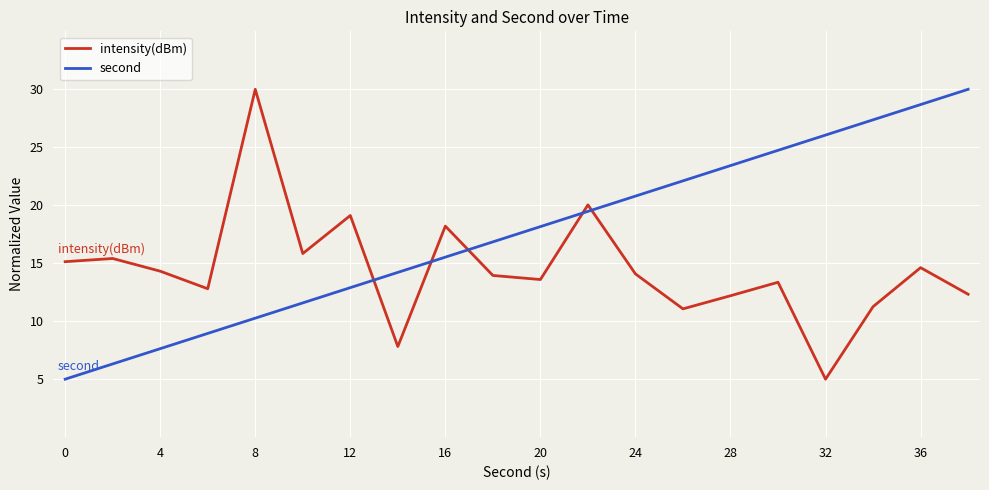

Which series has the largest total across all categories?

second